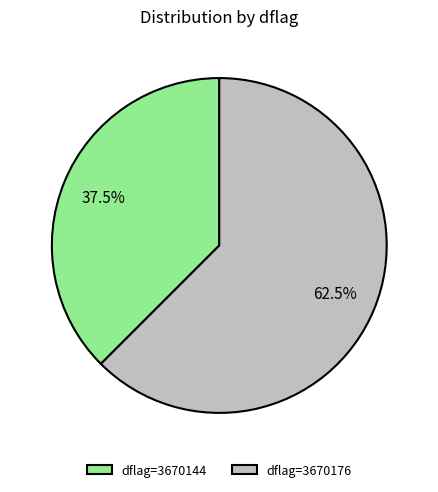

What percentage do dflag=3670176 and dflag=3670144 together represent?

100.0%